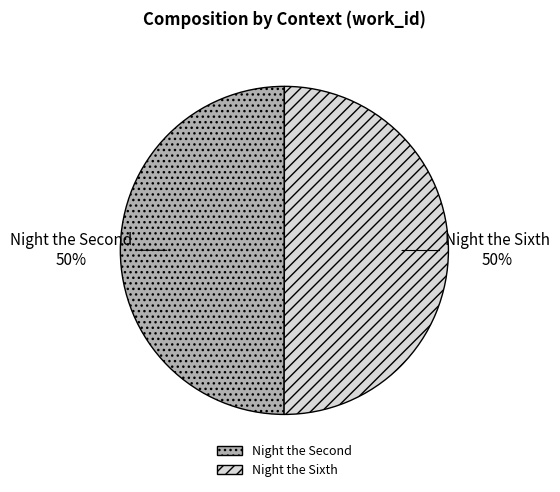

Is it true that Night the Sixth is 50% of the pie?

True